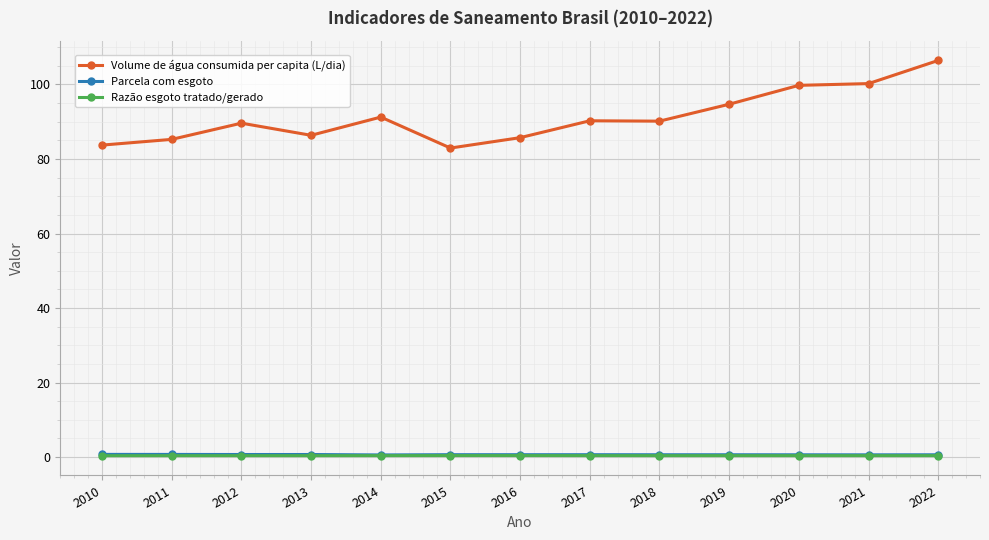

Does the chart display data point markers on the line(s)?

Yes